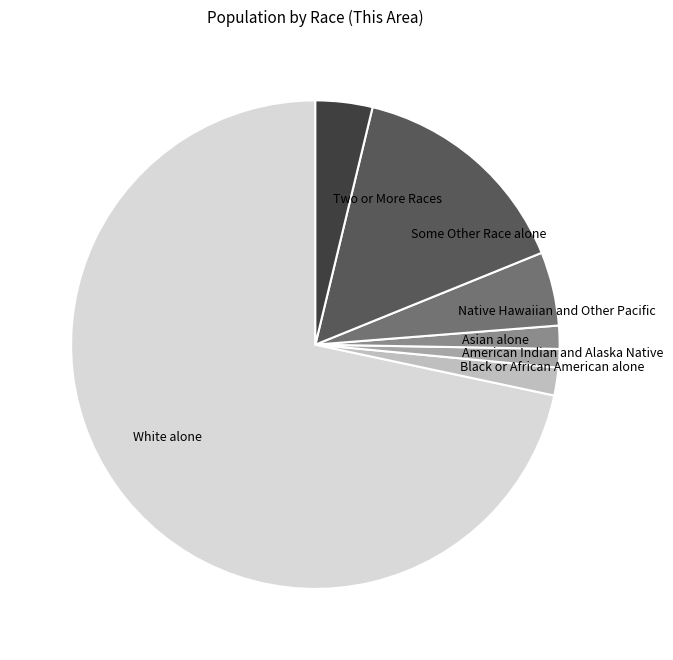

Approximately how many times larger is the value at Native Hawaiian and Other Pacific compared to White alone?

0.1